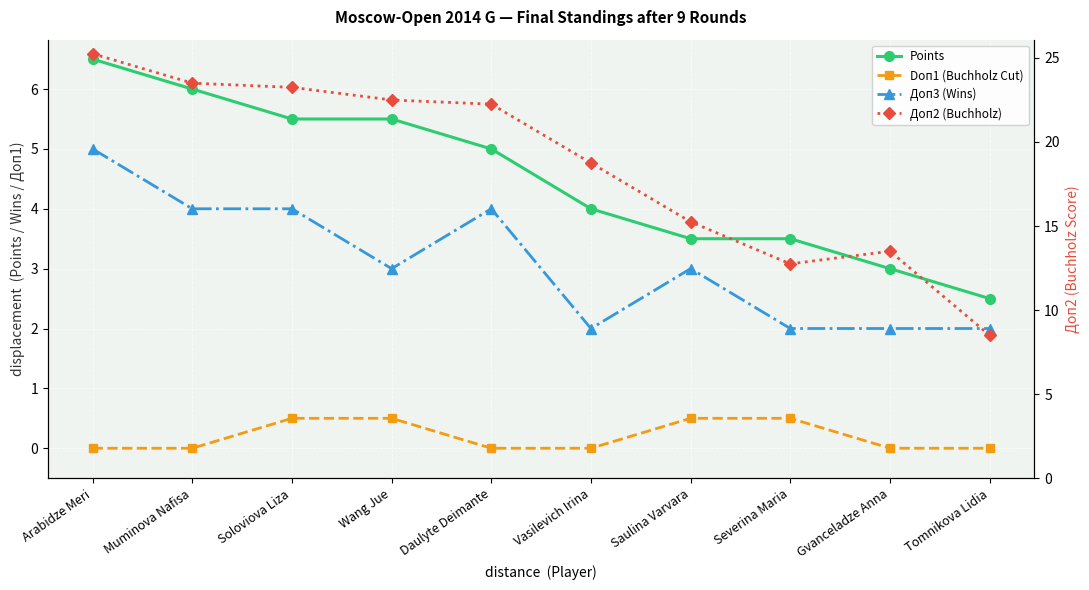

Rank the series by their maximum value, from highest to lowest.

Доп2 (Buchholz), Points, Доп3 (Wins), Doп1 (Buchholz Cut)